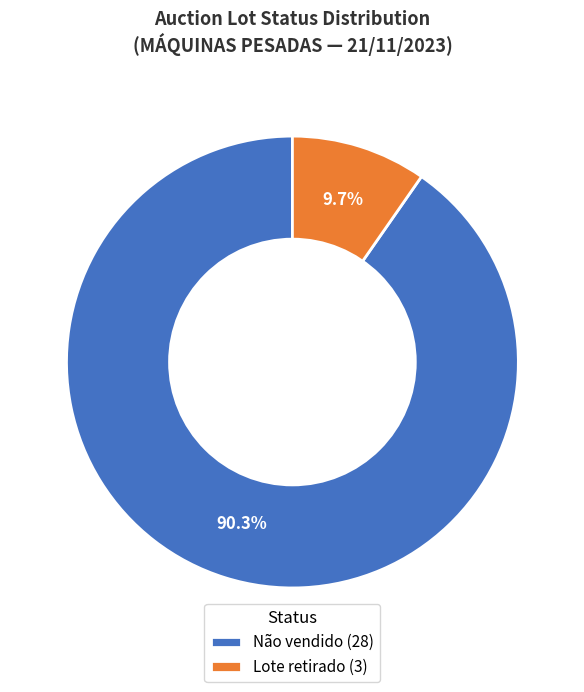

Is Não vendido (28) the majority of the pie?

Yes